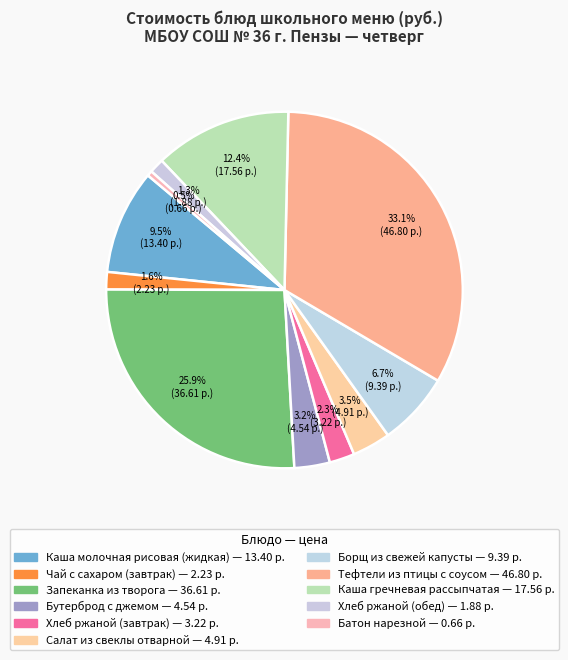

How many segments does this pie chart have?

11